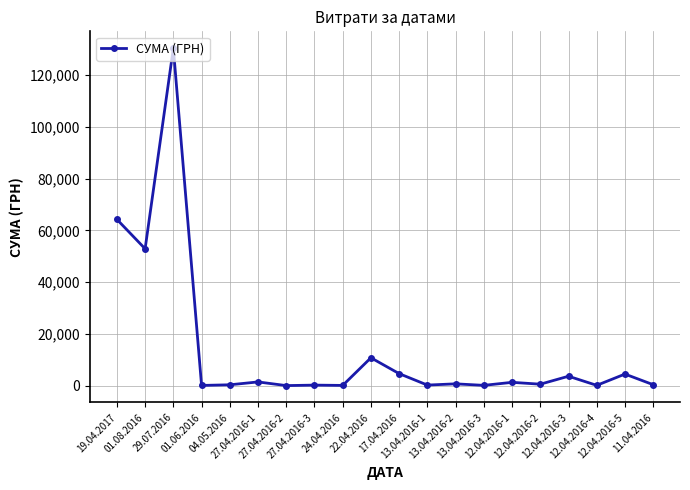

What is the greatest value displayed?

130379.7